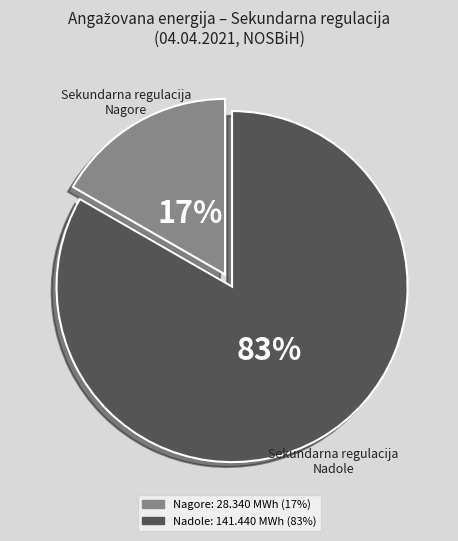

To the nearest percent, what is the average slice percentage?

50%